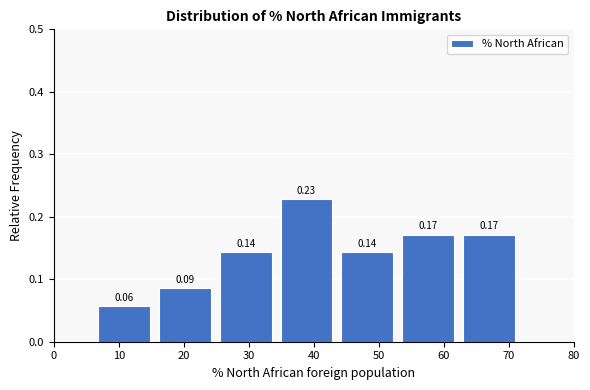

Over which range of the x-axis is the bar tallest?

34 to 44